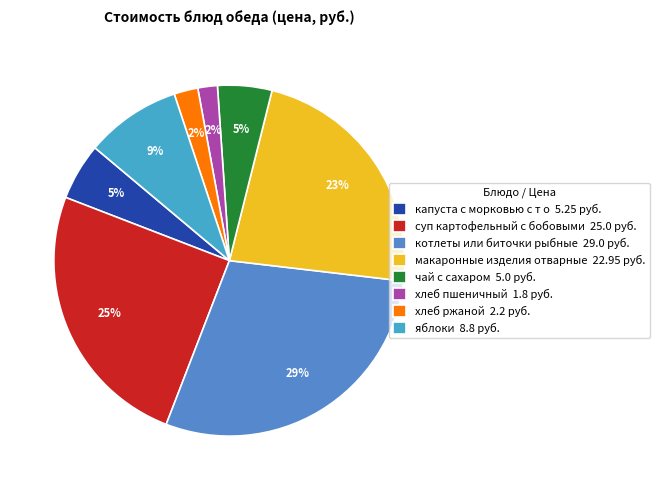

The чай с сахаром slice represents 5% of the pie. True or false?

True